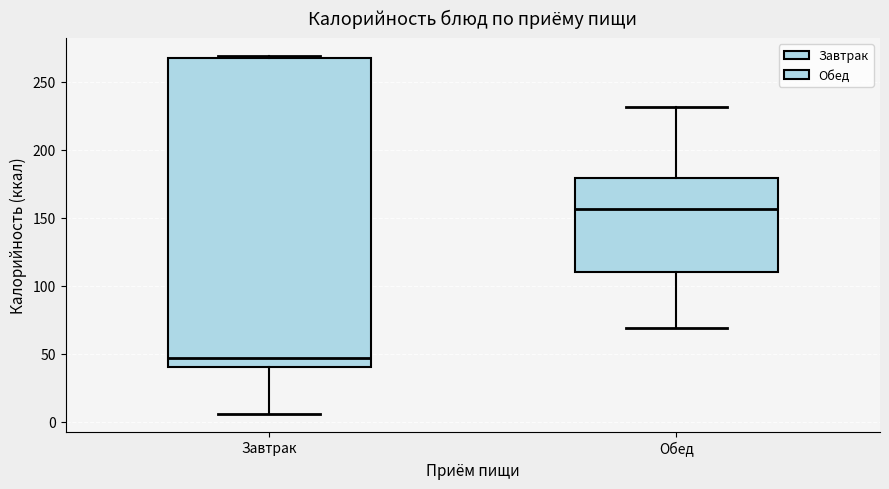

Where does the lower whisker of the box for Завтрак end on the y-axis? The values are not printed on the chart, so give them approximately, as read against the axis.

5